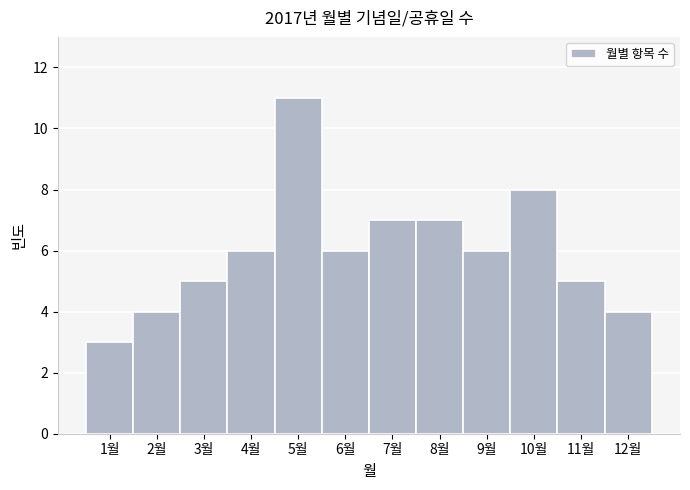

Reading right to left, transcribe all the data shown in this chart.

12월=4	11월=5	10월=8	9월=6	8월=7	7월=7	6월=6	5월=11	4월=6	3월=5	2월=4	1월=3